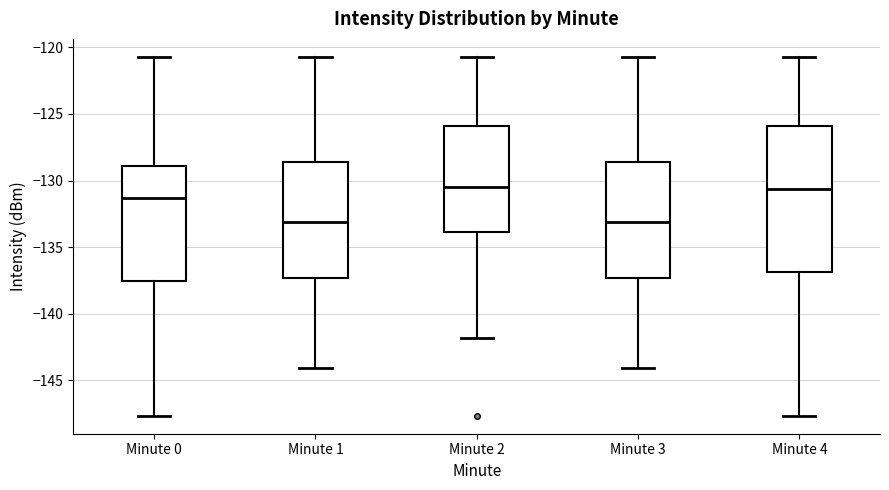

Which box is the tallest, from its lower edge to its upper edge?

Minute 4